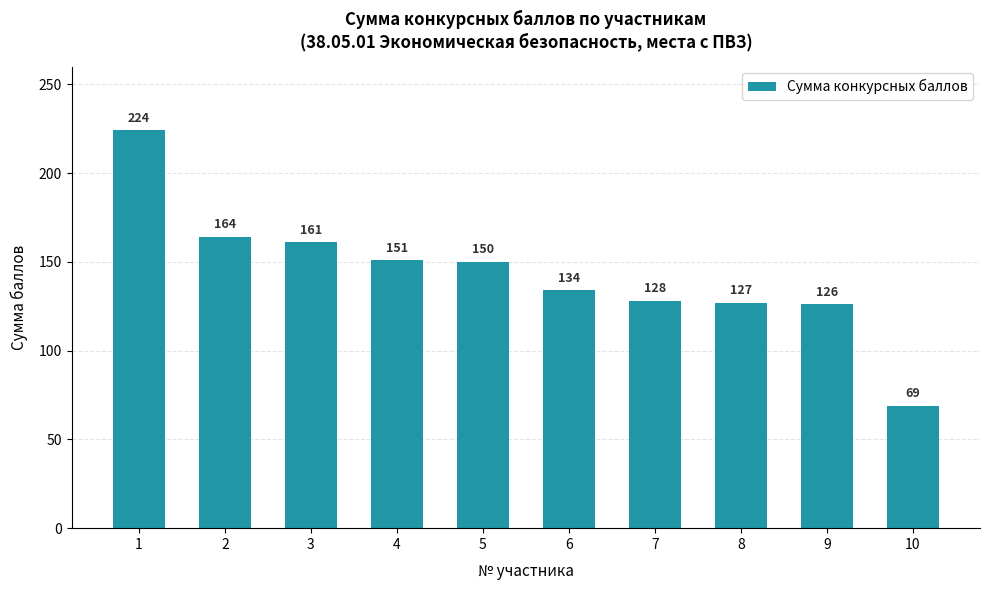

What is the difference between the maximum and minimum values?

155